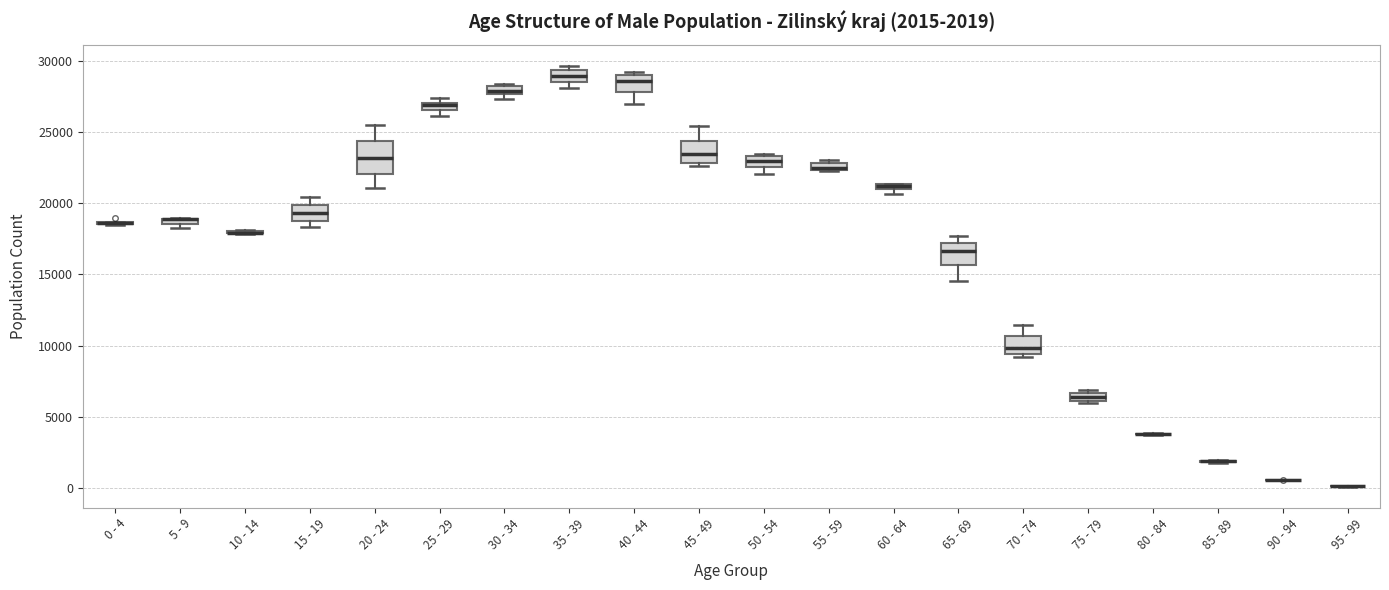

Which box is the tallest, from its lower edge to its upper edge?

20 - 24